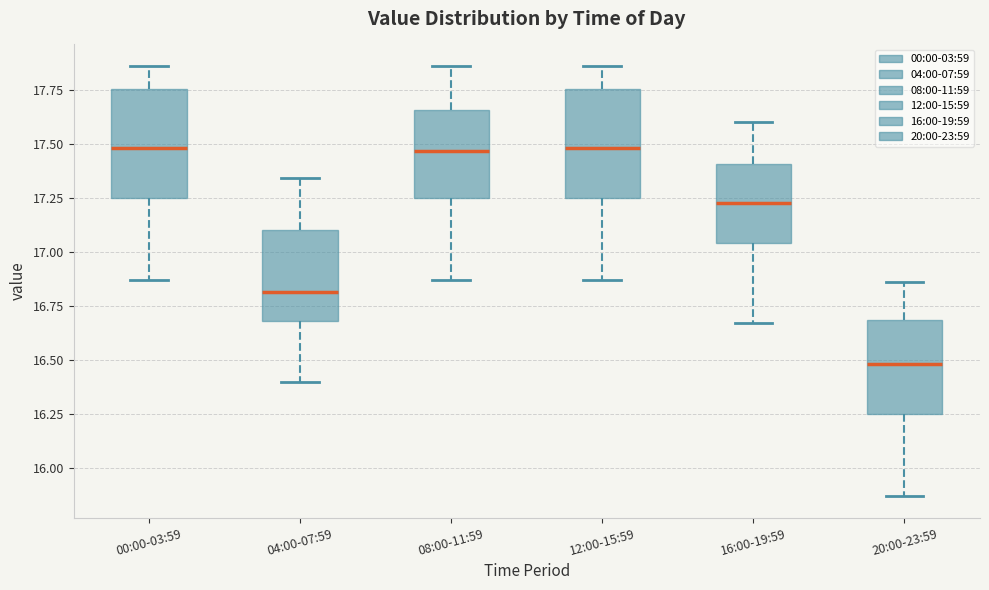

Reading left to right, transcribe this box plot: for each box, give where its median line is, the range the box spans, and where its two whiskers end, as read against the y-axis. The values are not printed on the chart, so give them approximately, as read against the axis.

00:00-03:59: median 17.50, box 17.25 to 17.75, whiskers 16.85 to 17.85
04:00-07:59: median 16.80, box 16.70 to 17.10, whiskers 16.40 to 17.35
08:00-11:59: median 17.45, box 17.25 to 17.65, whiskers 16.85 to 17.85
12:00-15:59: median 17.50, box 17.25 to 17.75, whiskers 16.85 to 17.85
16:00-19:59: median 17.25, box 17.05 to 17.40, whiskers 16.65 to 17.60
20:00-23:59: median 16.50, box 16.25 to 16.70, whiskers 15.85 to 16.85